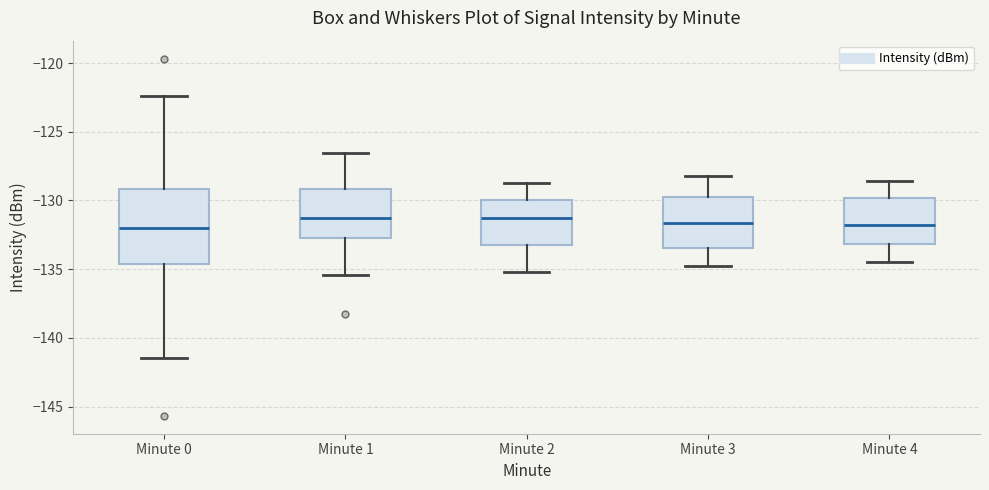

Which box is the tallest, from its lower edge to its upper edge?

Minute 0